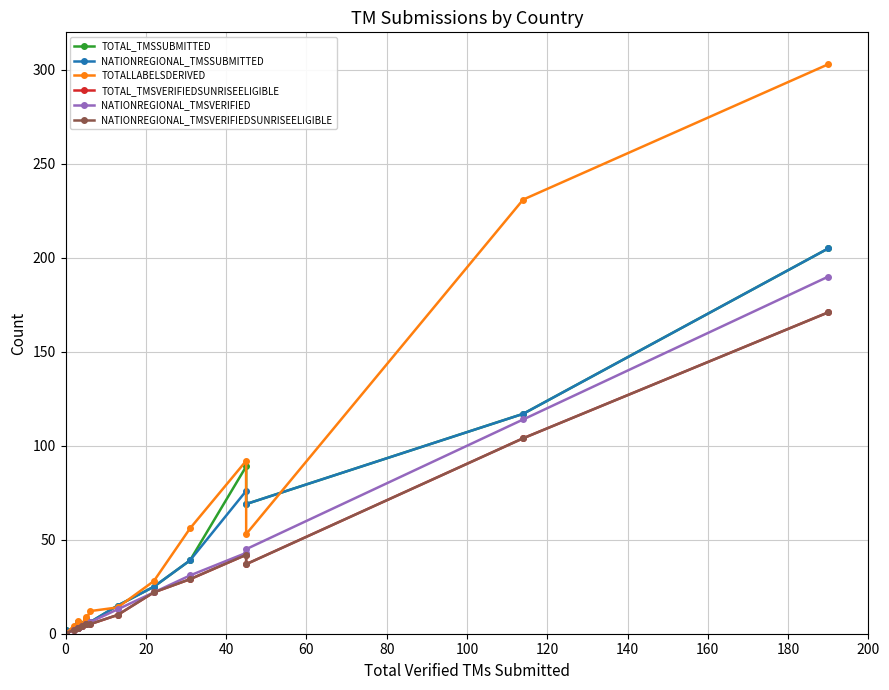

Is this an area chart (filled region under the line)?

No